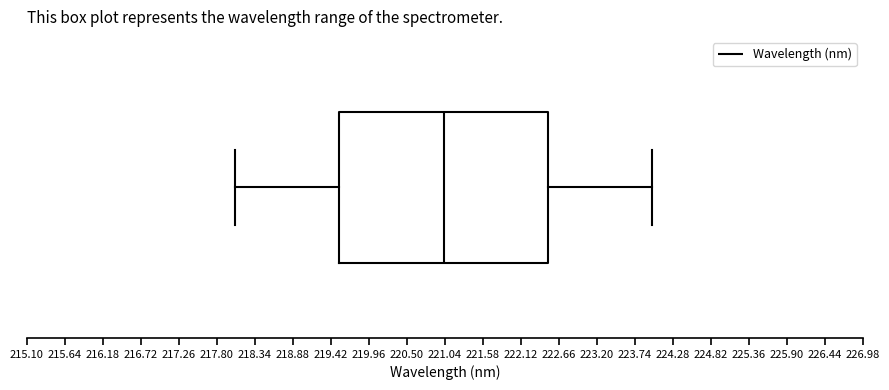

Where is the right edge of the box on the x-axis? The values are not printed on the chart, so give them approximately, as read against the axis.

222.5